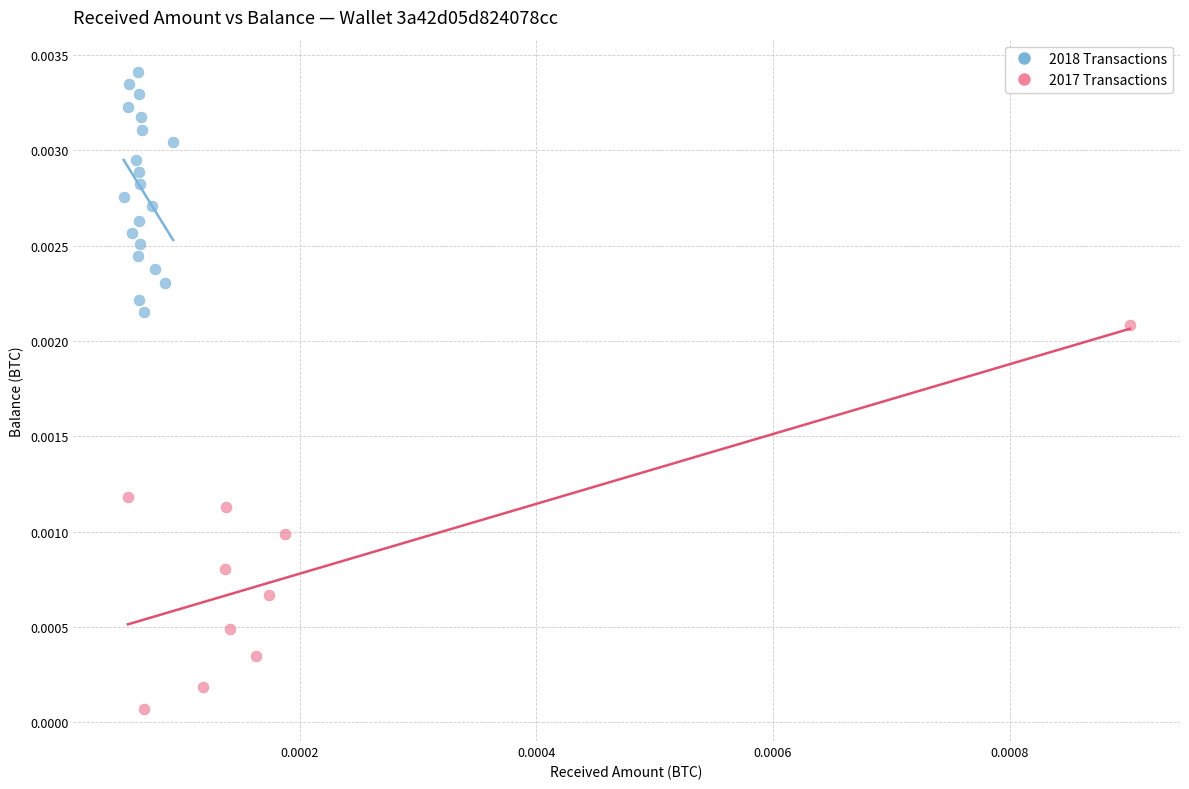

Which series reaches the minimum Y coordinate?

2017 Transactions